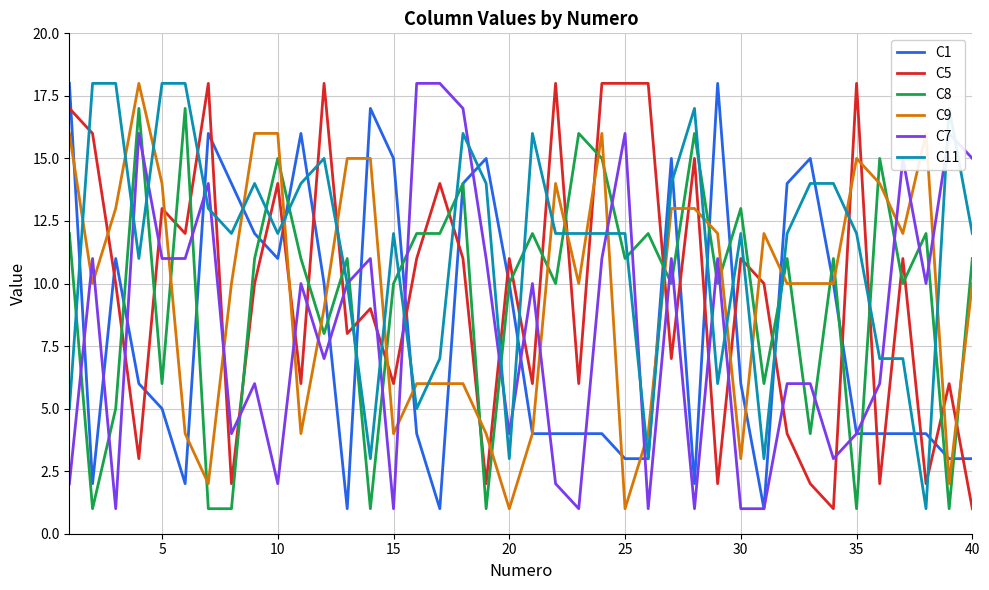

Which series has the largest total across all categories?

C11